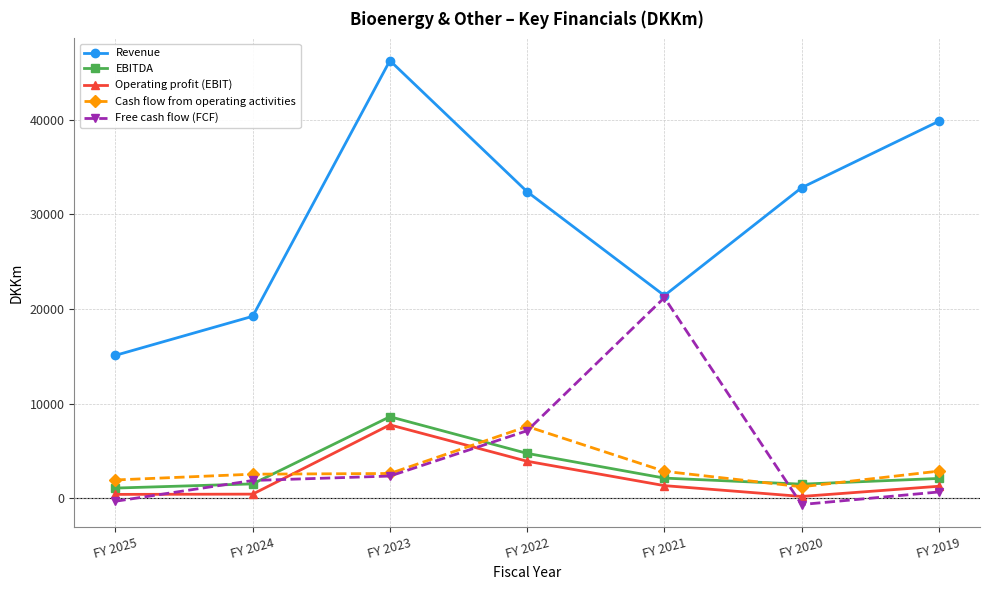

Which series has the largest total across all categories?

Revenue